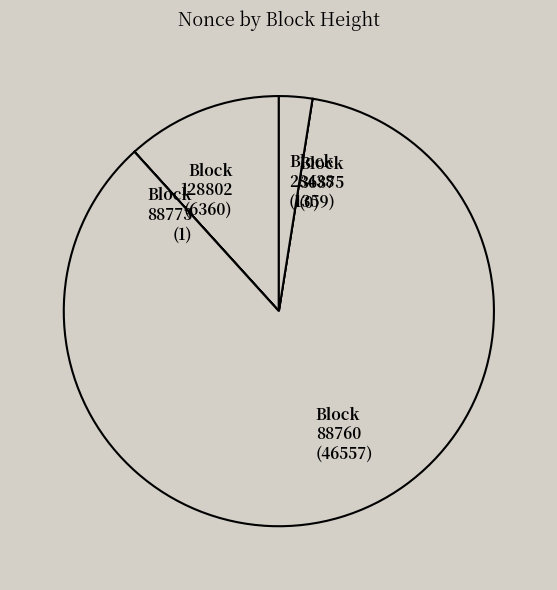

The Block 88760 (46557) slice represents 98% of the pie. True or false?

False